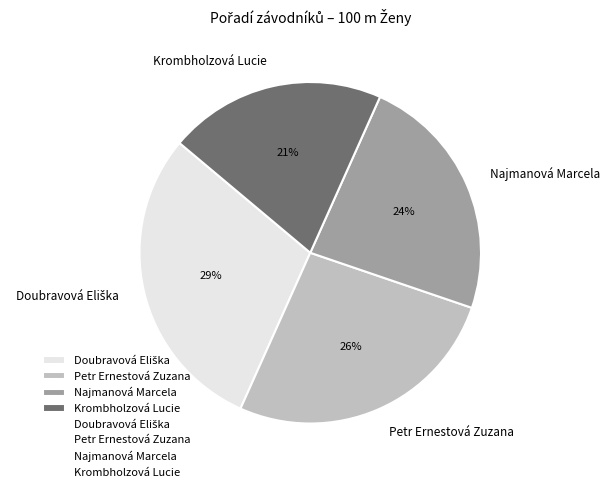

How many segments does this pie chart have?

4